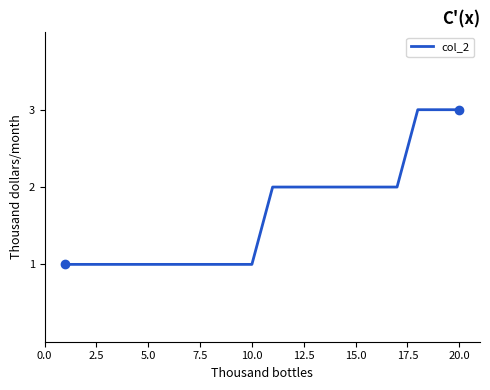

What is the maximum value shown in the chart?

3